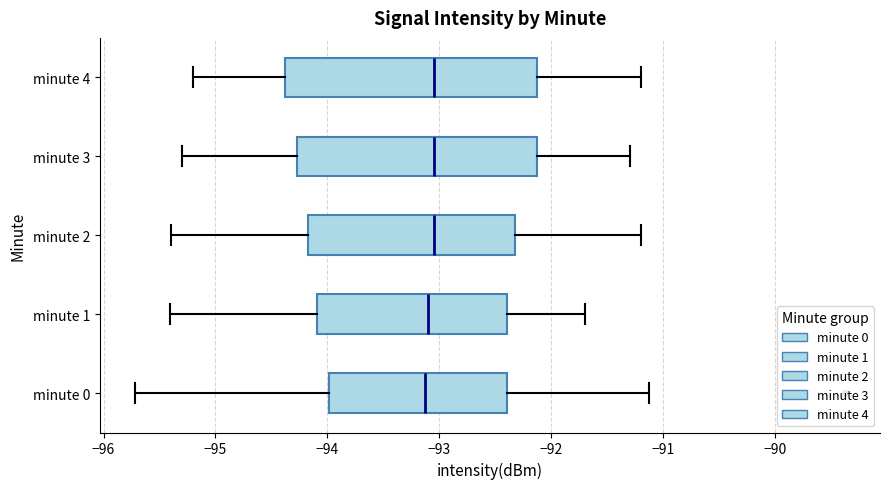

Where does the left whisker of the box for minute 3 end on the x-axis? The values are not printed on the chart, so give them approximately, as read against the axis.

-95.3